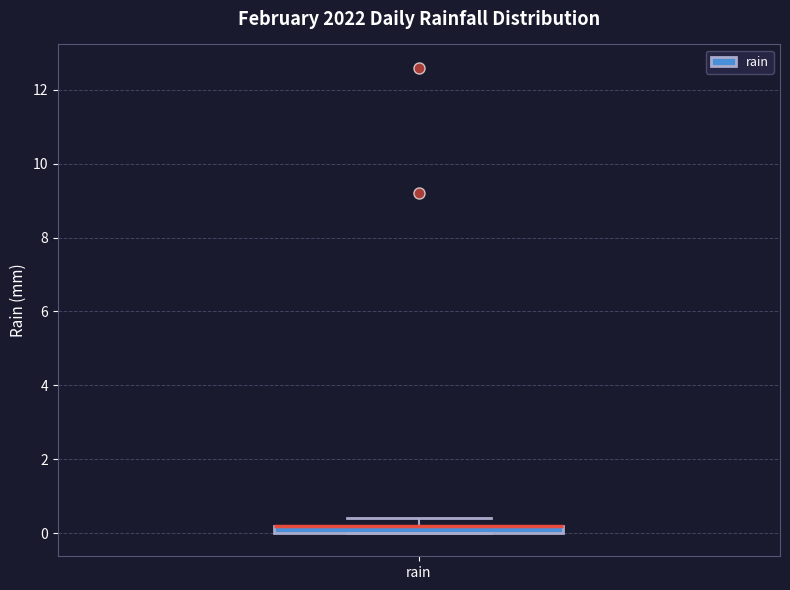

Where is the lower edge of the box for rain on the y-axis? The values are not printed on the chart, so give them approximately, as read against the axis.

0.0